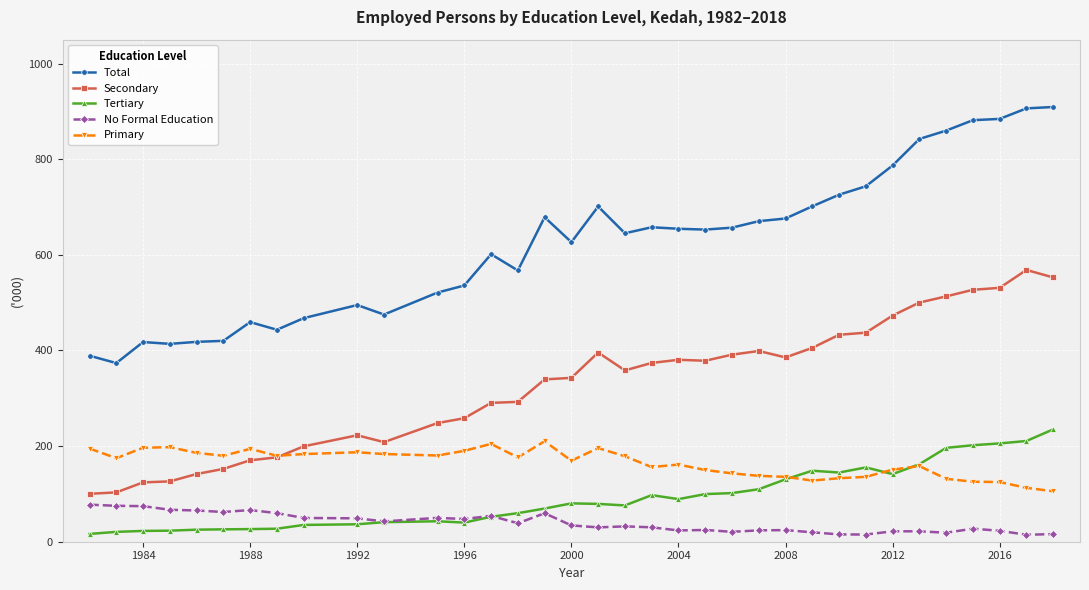

True or false: No Formal Education has more than 1 points higher than both neighbors.

True